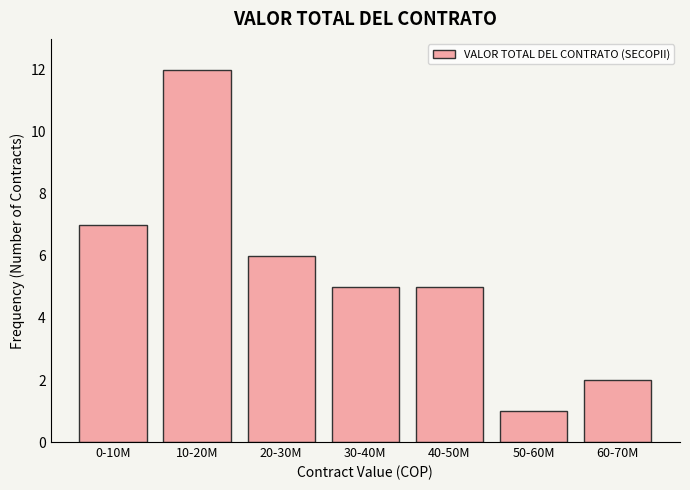

Reading right to left, transcribe all the data shown in this chart.

2	1	5	5	6	12	7